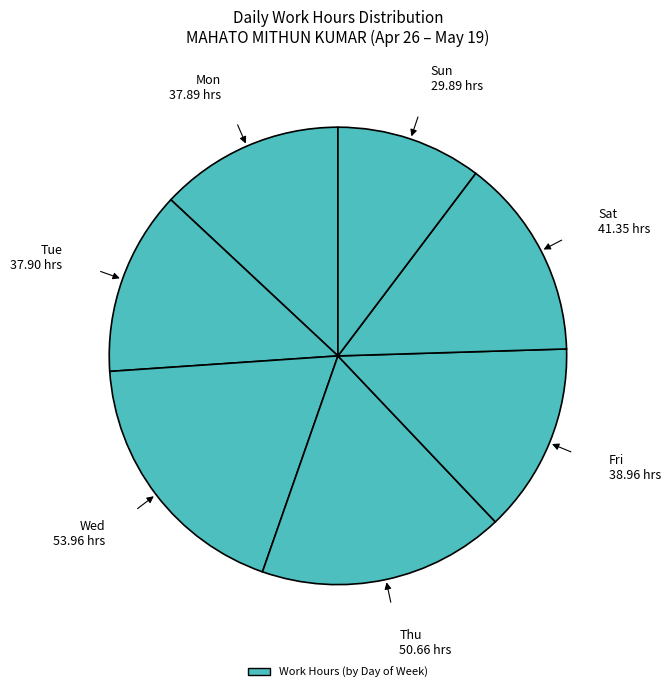

What is the ratio of the value at Mon 37.89 hrs to the value at Fri 38.96 hrs?

1.0